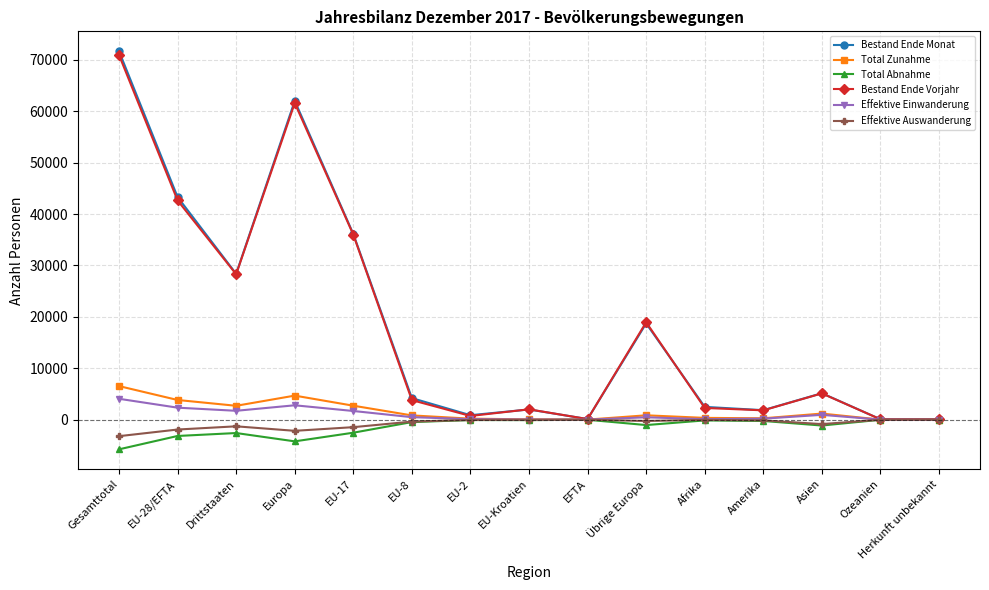

What is the label of the 2nd point from the right?

Ozeanien